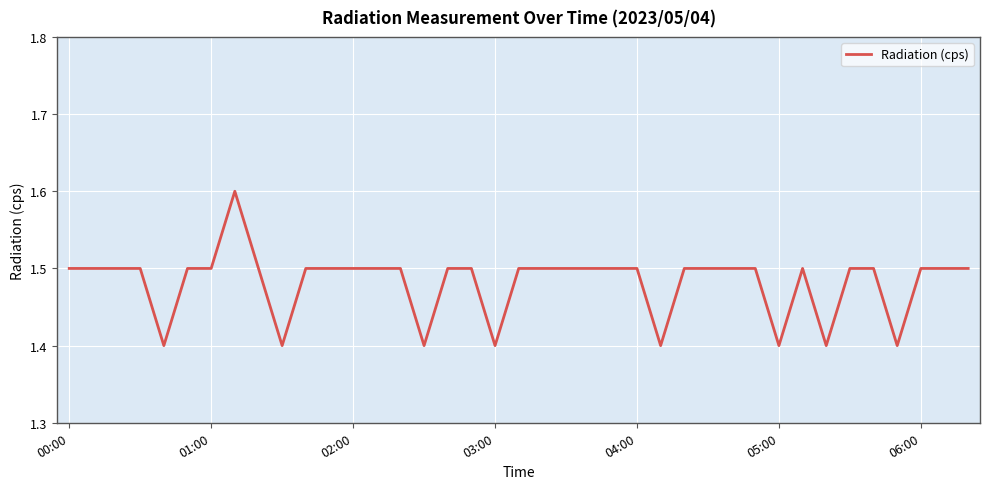

What is the maximum value shown in the chart?

1.6